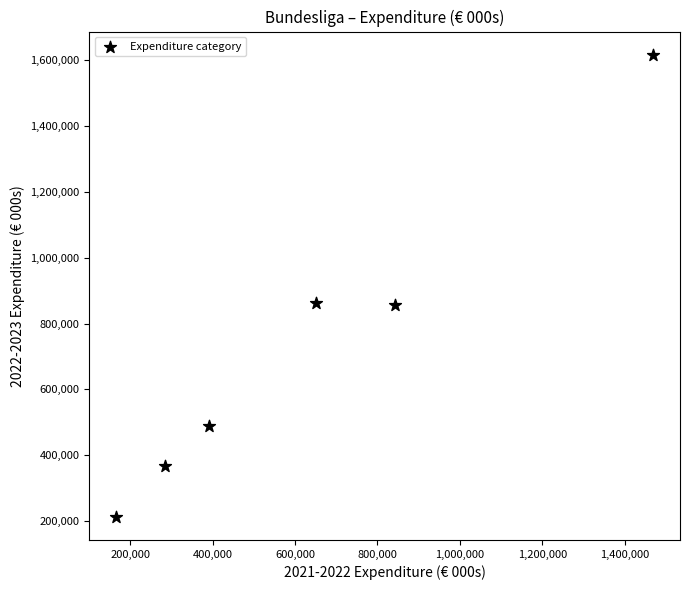

What is the range of X values (max minus min)?

1302357